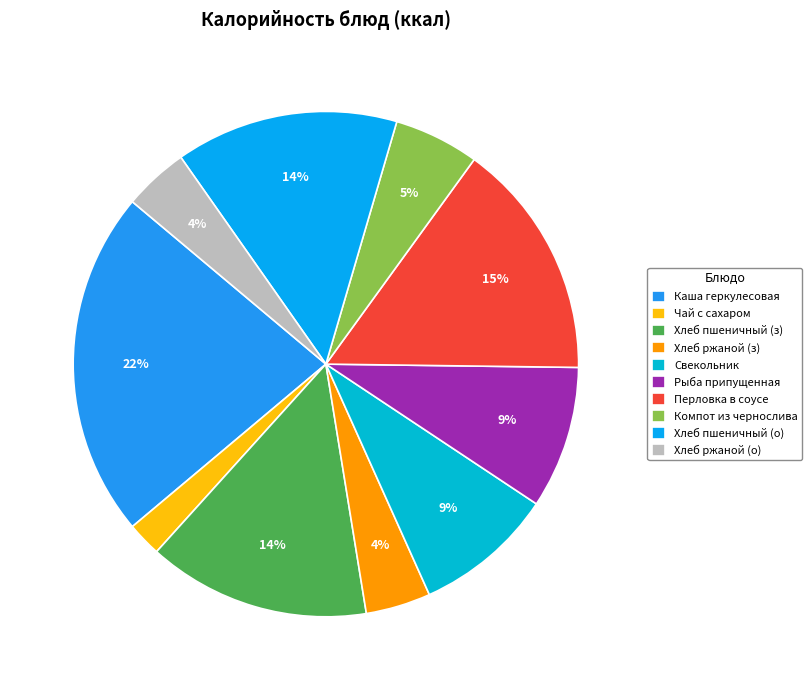

To the nearest percent, what is the difference between the largest and smallest slice percentages?

20%